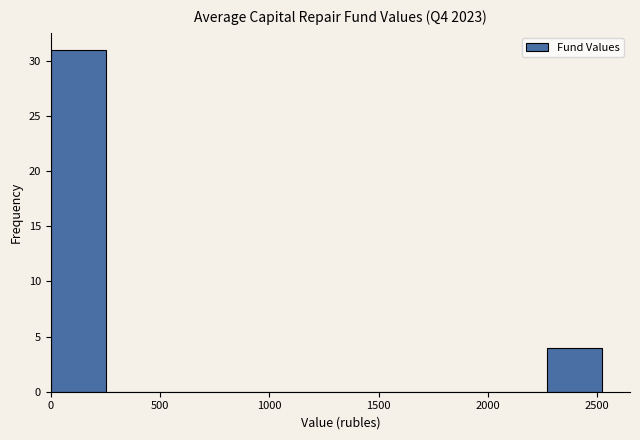

Reading left to right, transcribe this chart: for each bar, give the range it covers on the x-axis and its height. Neither the bar edges nor the heights are printed on the chart, so give them approximately, as read against the axes.

0 to 250: 31
250 to 500: 0
500 to 750: 0
750 to 1000: 0
1000 to 1250: 0
1250 to 1500: 0
1500 to 1750: 0
1750 to 2000: 0
2000 to 2250: 0
2250 to 2500: 4